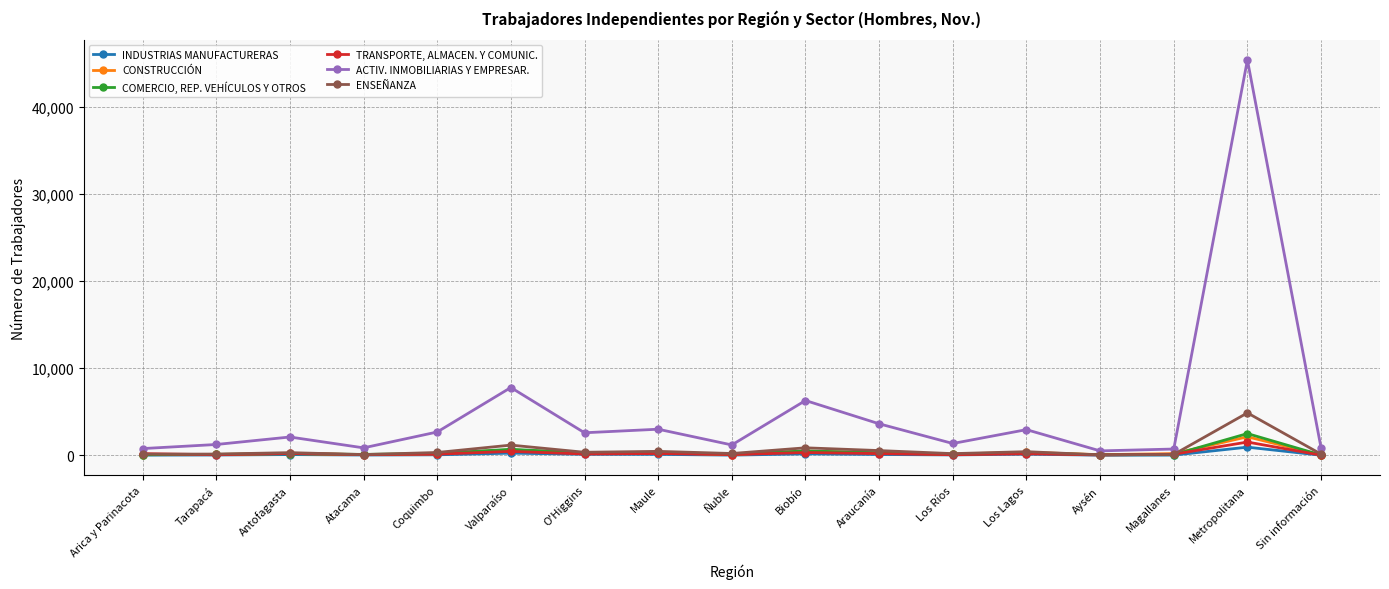

What is the maximum value shown in the chart?

45358